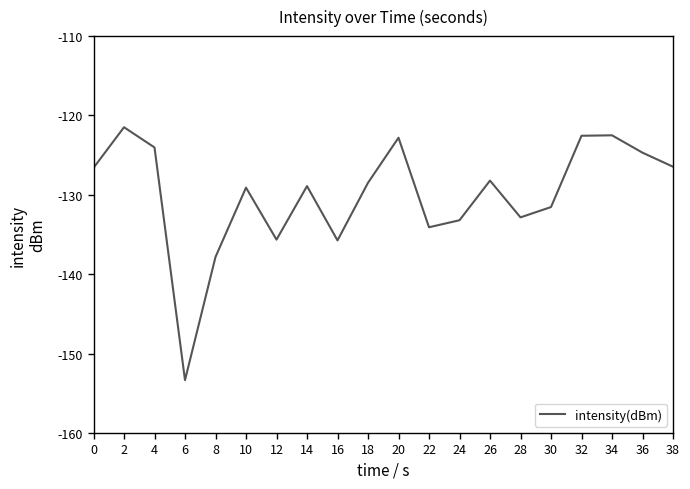

What is the sum of all values?

-2599.9